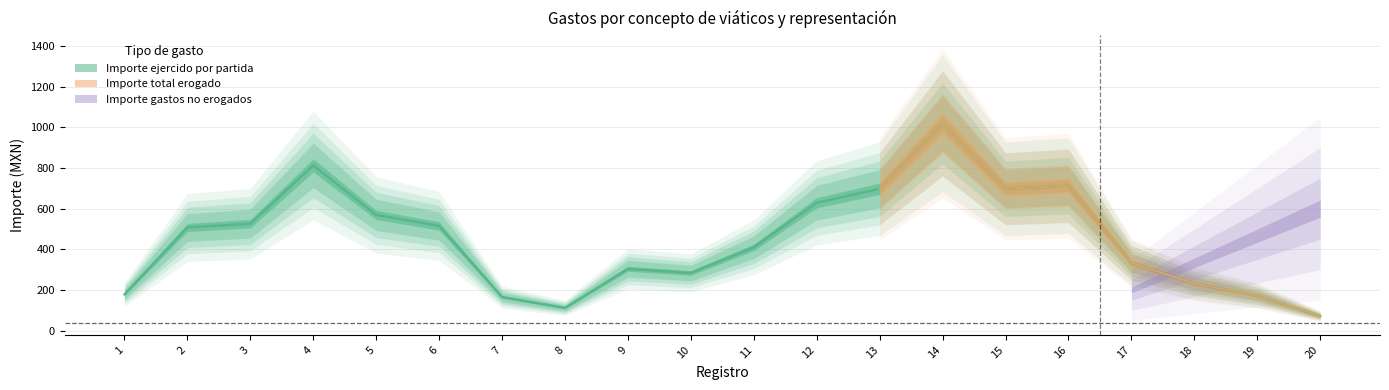

At which label is Importe gastos no erogados closest to 0?

1